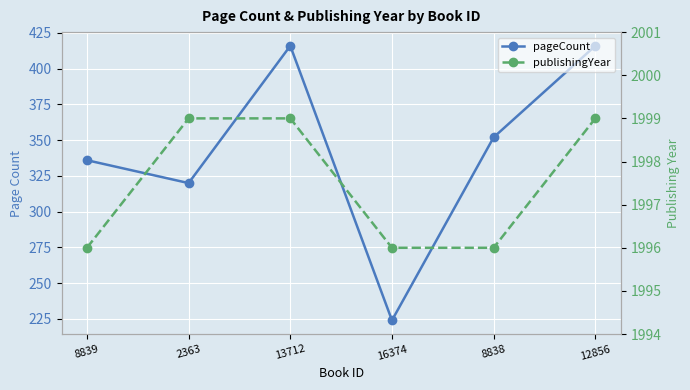

What is the label of the 4th point from the right?

13712